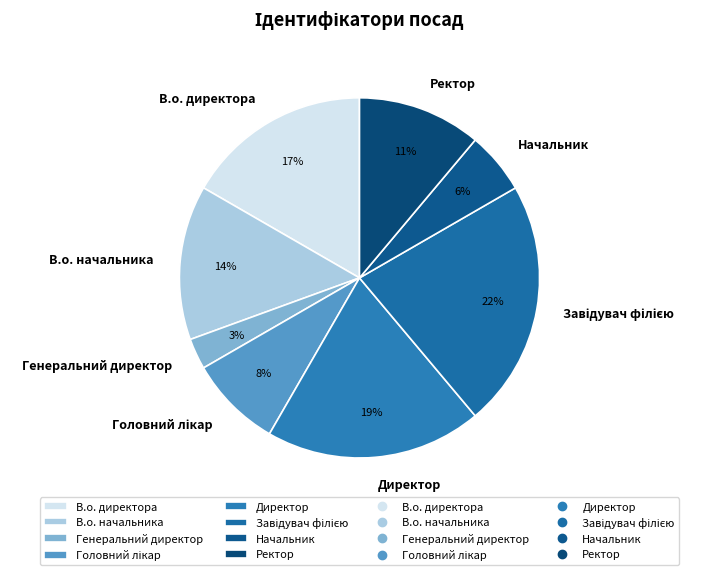

To the nearest percent, what percentage of the pie is Ректор?

11%